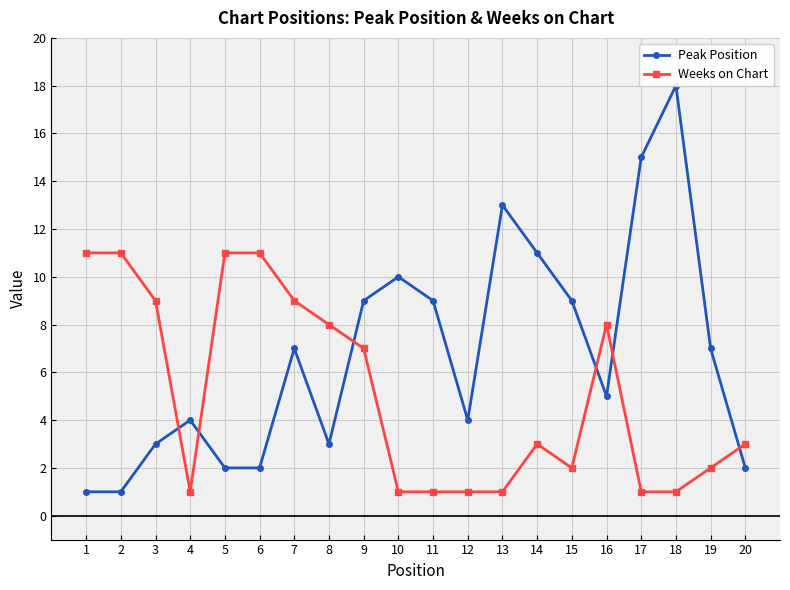

What is the value of the Peak Position point at the 18th from the left?

18